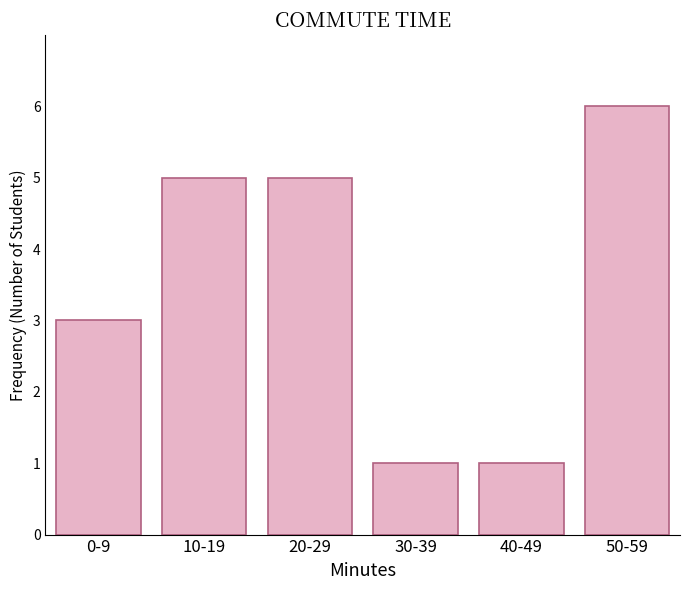

Reading right to left, list all the values displayed in this chart.

50-59=6	40-49=1	30-39=1	20-29=5	10-19=5	0-9=3